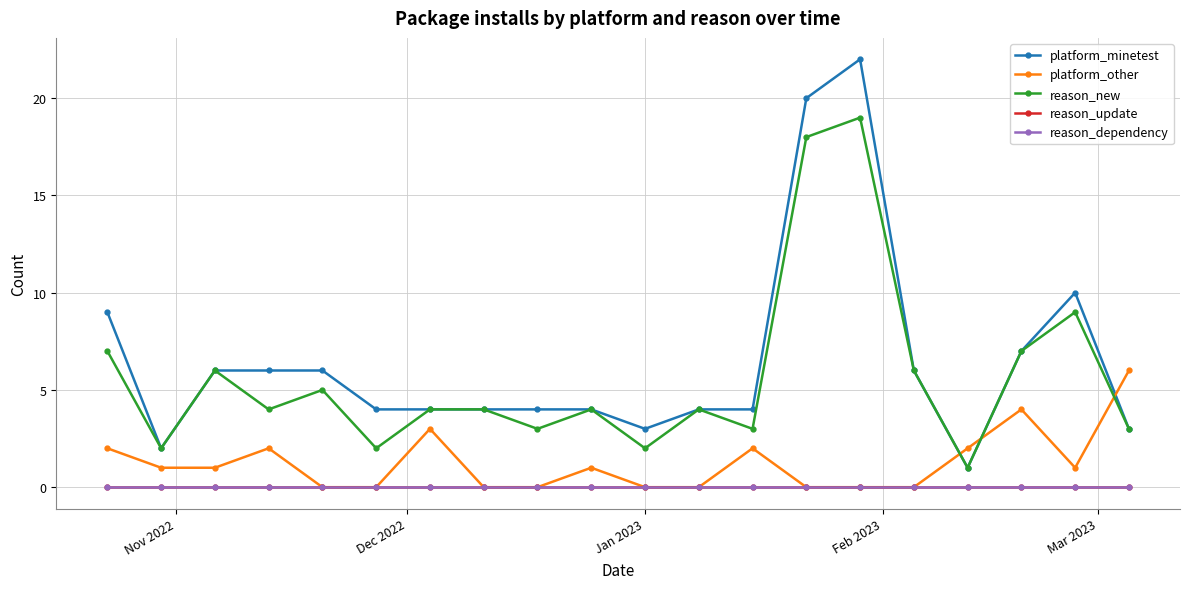

How many interior local peaks does the platform_other series have?

5